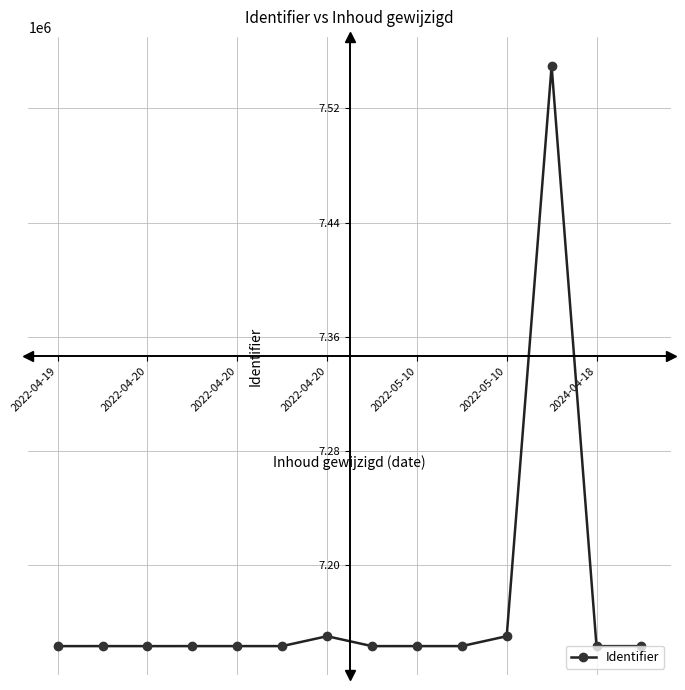

What is the difference between the maximum and second lowest values?

406210